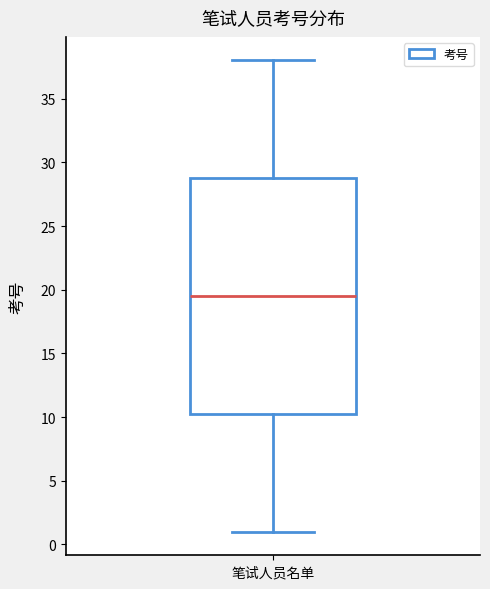

Transcribe this box plot: give where the median line is, the range the box spans, and where the two whiskers end, as read against the y-axis. The values are not printed on the chart, so give them approximately, as read against the axis.

median 19.5, box 10.5 to 29.0, whiskers 1.0 to 38.0